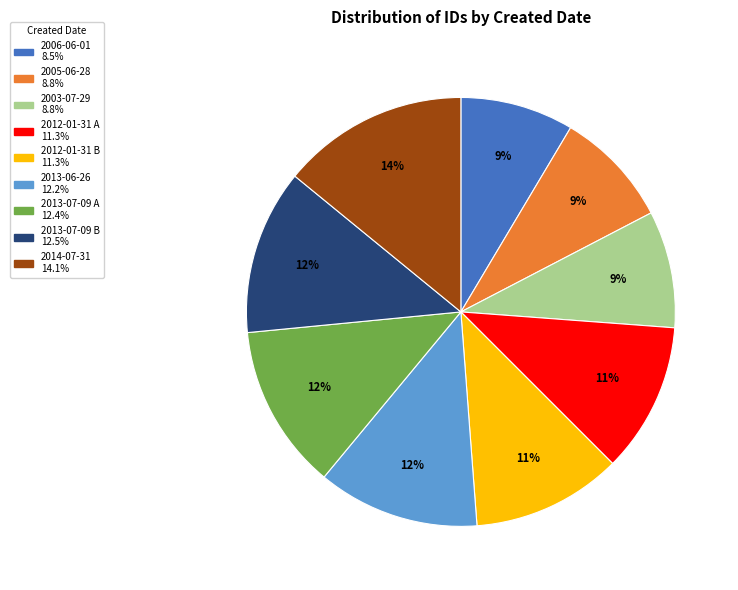

Which has a higher value, 2005-06-28 or 2014-07-31?

2014-07-31